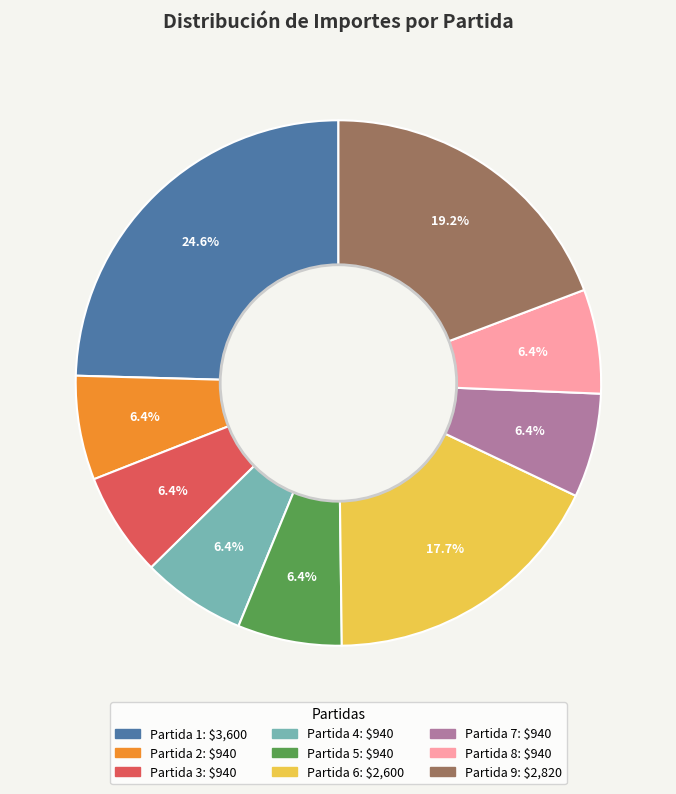

Does any single category account for the majority?

No